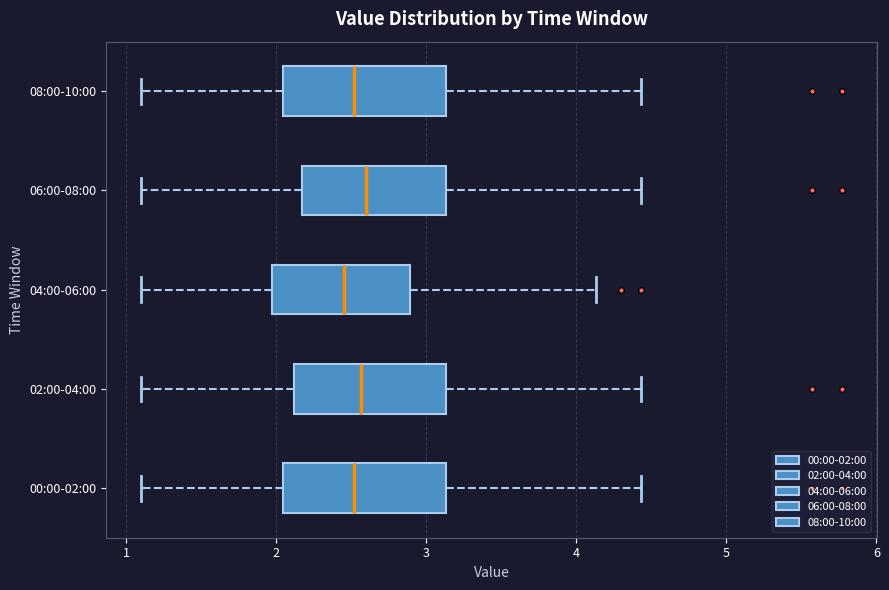

Where does the right whisker of the box for 02:00-04:00 end on the x-axis? The values are not printed on the chart, so give them approximately, as read against the axis.

4.4